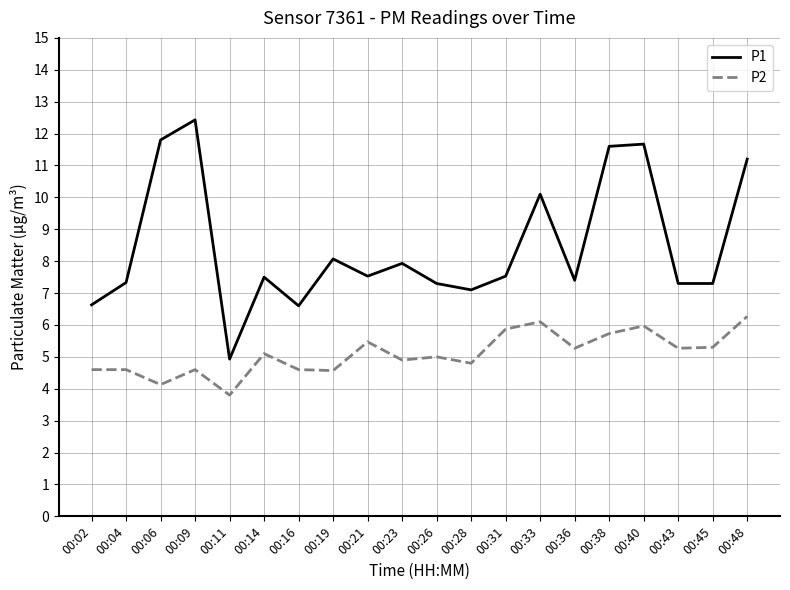

What is the spread (max minus min) of values at 00:45?

2.0